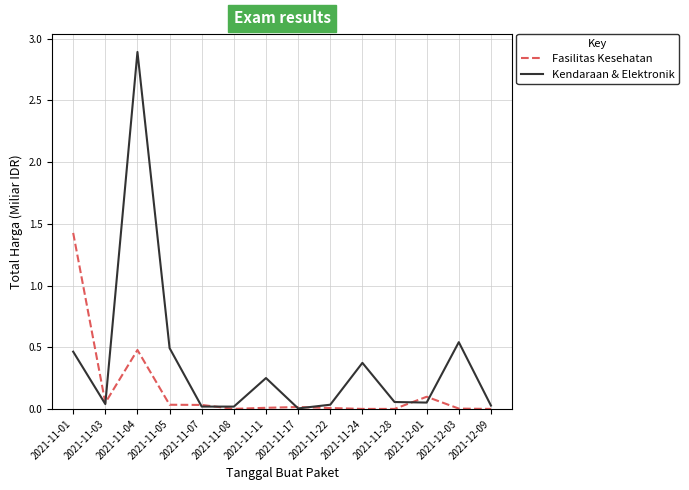

The value of Kendaraan & Elektronik at 2021-11-03 is 0.0. True or false?

True